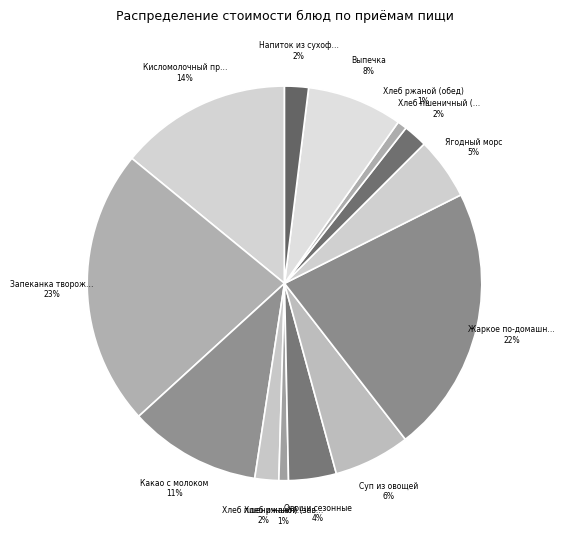

How many segments does this pie chart have?

13